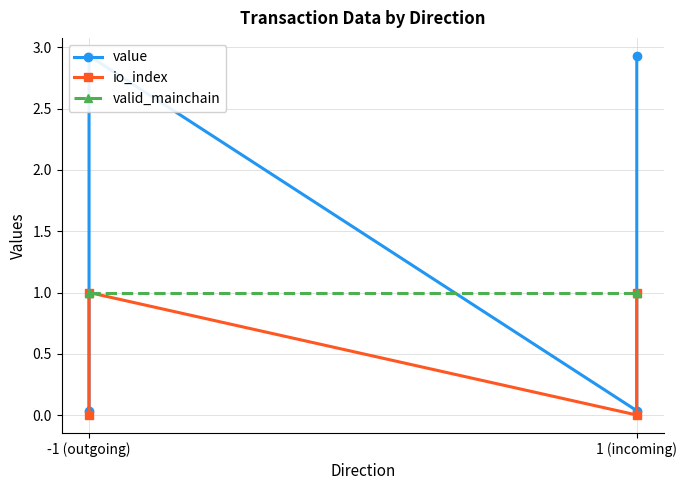

Which category has the highest value across all series?

-1 (outgoing)